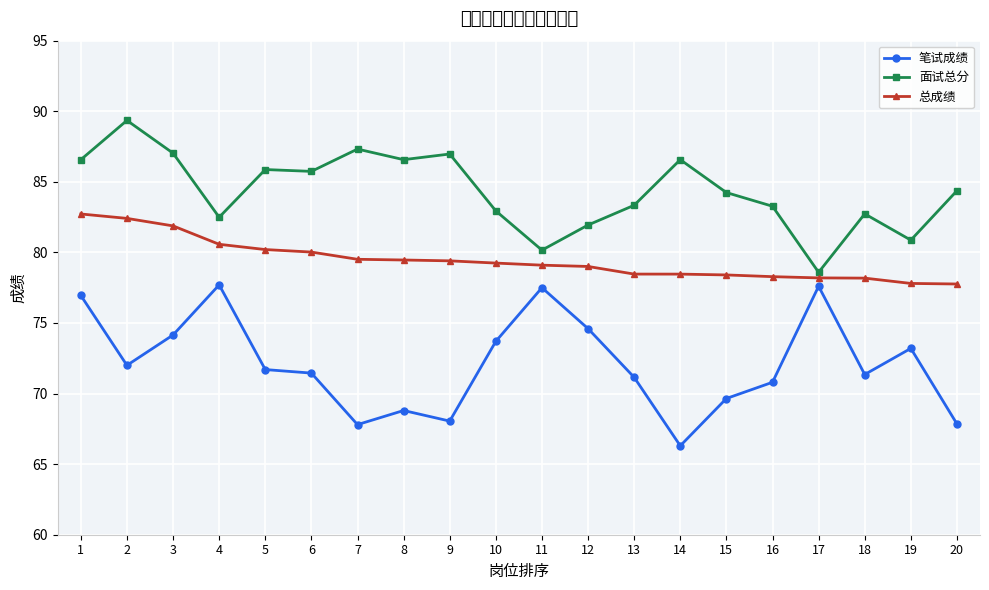

What is the greatest value displayed?

89.3